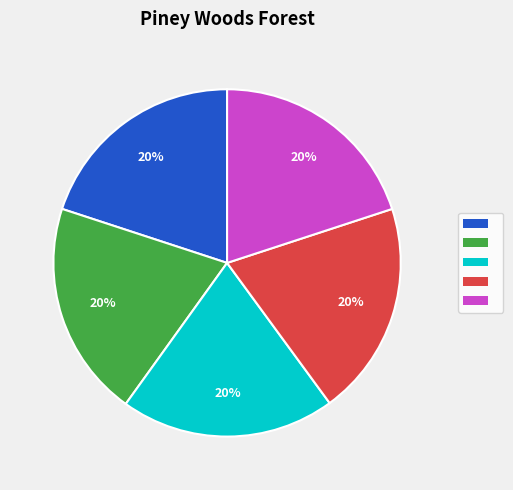

Does any single category account for the majority?

No